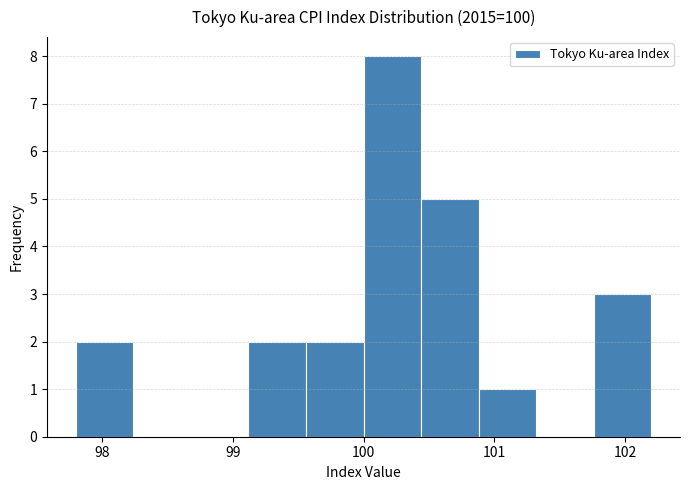

Reading left to right, transcribe this chart: for each bar, give the range it covers on the x-axis and its height. Neither the bar edges nor the heights are printed on the chart, so give them approximately, as read against the axes.

97.80 to 98.24: 2
98.24 to 98.68: 0
98.68 to 99.12: 0
99.12 to 99.56: 2
99.56 to 100.00: 2
100.00 to 100.44: 8
100.44 to 100.88: 5
100.88 to 101.32: 1
101.32 to 101.76: 0
101.76 to 102.20: 3